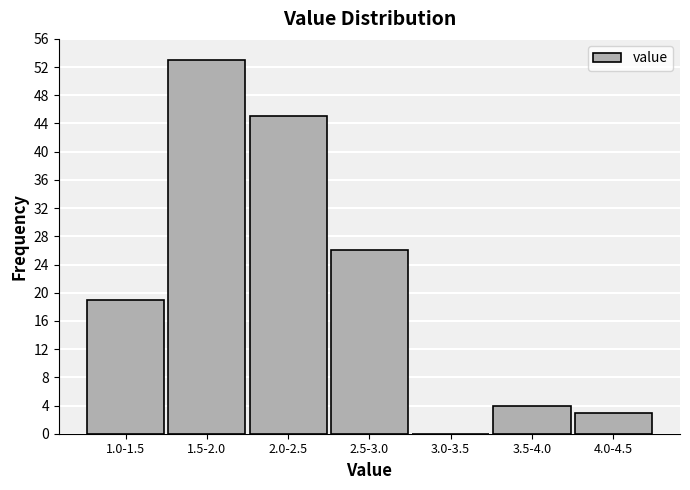

Reading right to left, transcribe all the data shown in this chart.

4.0-4.5=3	3.5-4.0=4	3.0-3.5=0	2.5-3.0=26	2.0-2.5=45	1.5-2.0=53	1.0-1.5=19